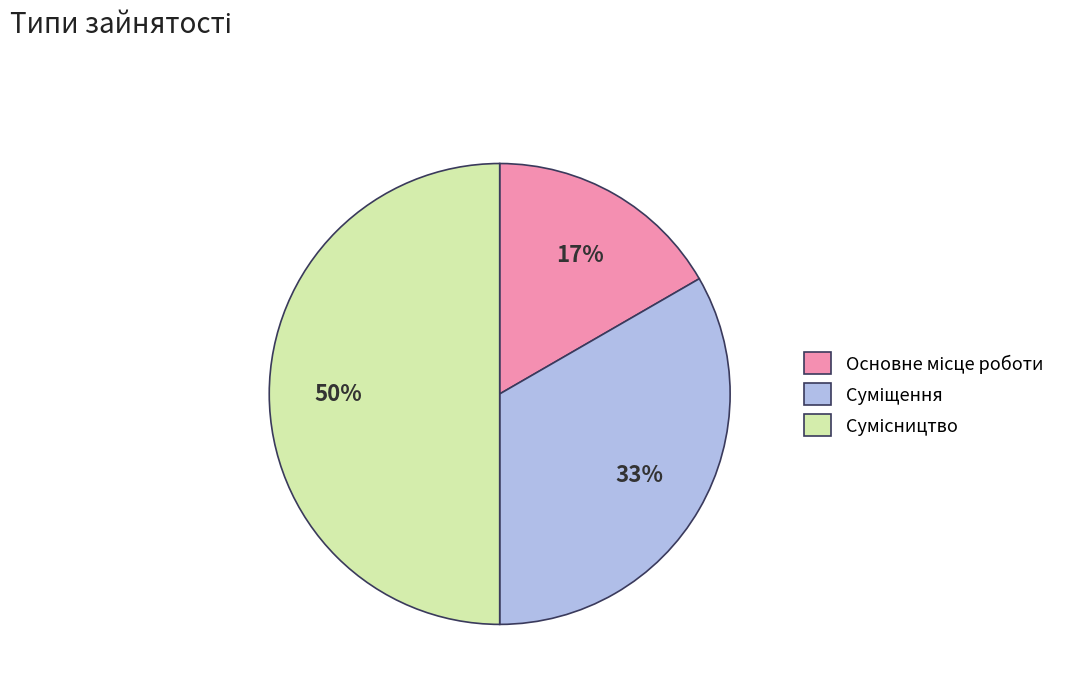

To the nearest percent, what is the average slice percentage?

33%